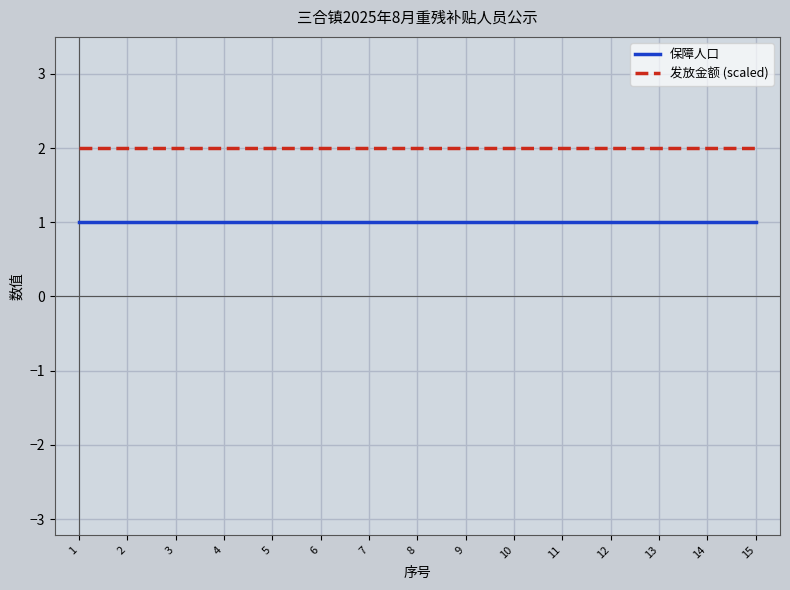

What is the difference between the highest and lowest values at 2?

1